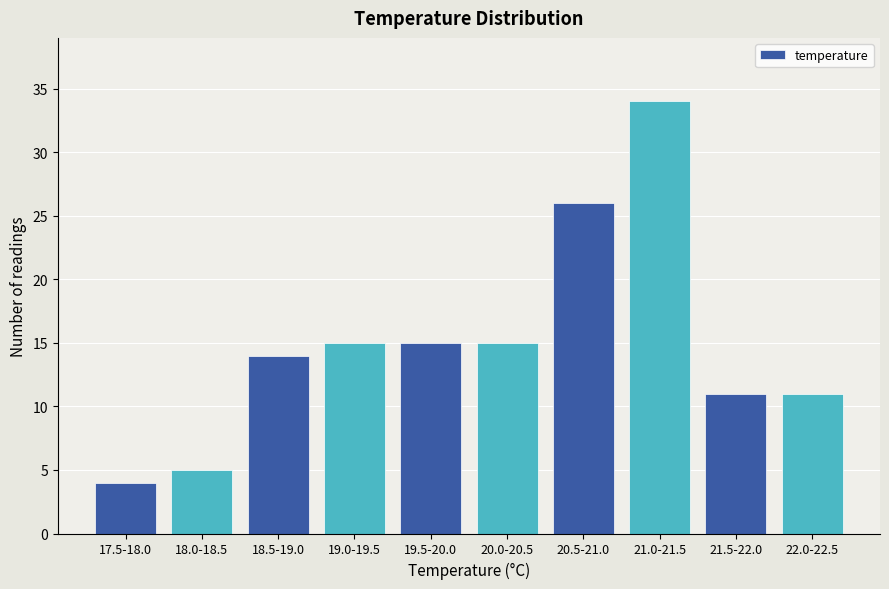

Reading right to left, extract all data points from this chart.

22.0-22.5=11	21.5-22.0=11	21.0-21.5=34	20.5-21.0=26	20.0-20.5=15	19.5-20.0=15	19.0-19.5=15	18.5-19.0=14	18.0-18.5=5	17.5-18.0=4